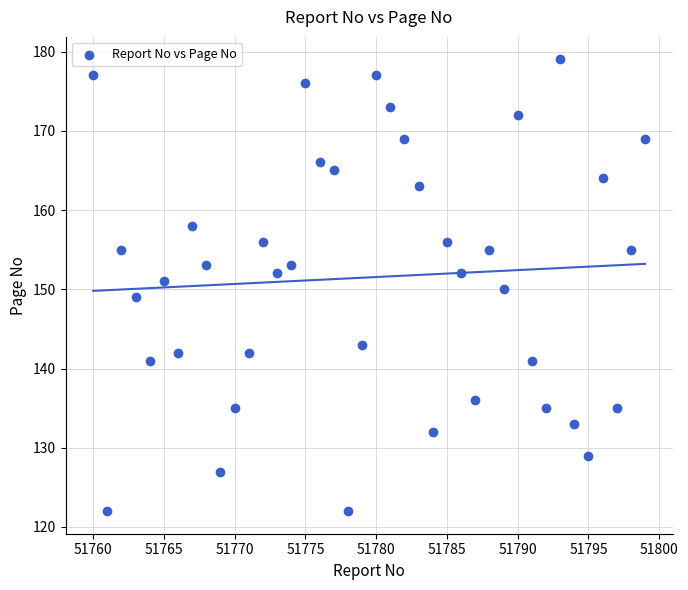

What is the range of Y values (max minus min)?

57